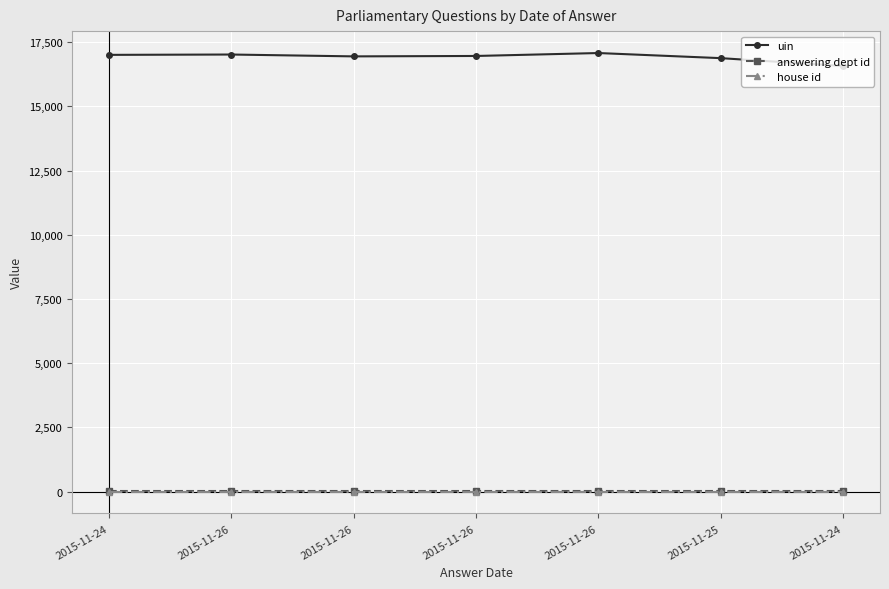

At which label does answering dept id reach its minimum?

2015-11-24